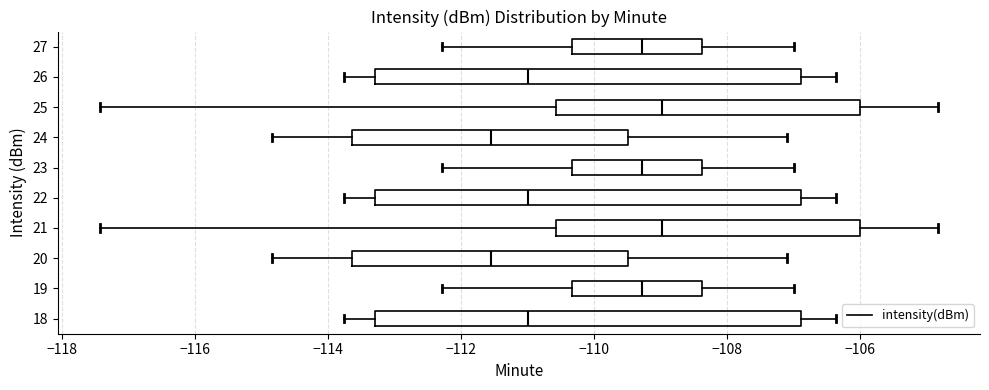

Reading bottom to top, read every box against the x-axis: the position of its median line, the range the box covers, and the ends of its whiskers. The values are not printed on the chart, so give them approximately, as read against the axis.

18: median -111.0, box -113.2 to -106.8, whiskers -113.8 to -106.4
19: median -109.2, box -110.4 to -108.4, whiskers -112.2 to -107.0
20: median -111.6, box -113.6 to -109.4, whiskers -114.8 to -107.0
21: median -109.0, box -110.6 to -106.0, whiskers -117.4 to -104.8
22: median -111.0, box -113.2 to -106.8, whiskers -113.8 to -106.4
23: median -109.2, box -110.4 to -108.4, whiskers -112.2 to -107.0
24: median -111.6, box -113.6 to -109.4, whiskers -114.8 to -107.0
25: median -109.0, box -110.6 to -106.0, whiskers -117.4 to -104.8
26: median -111.0, box -113.2 to -106.8, whiskers -113.8 to -106.4
27: median -109.2, box -110.4 to -108.4, whiskers -112.2 to -107.0